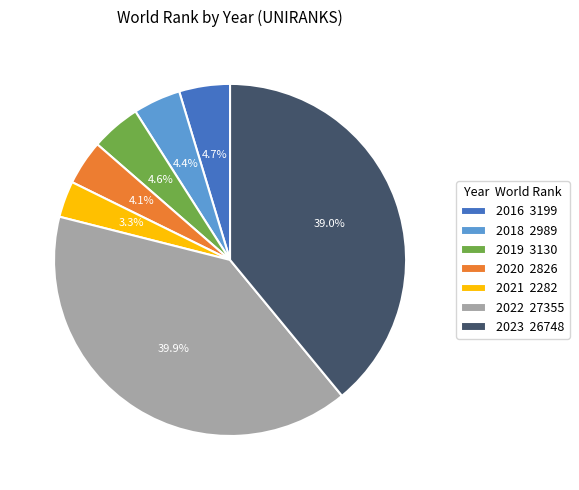

Is it true that 2022 is 40% of the pie?

True